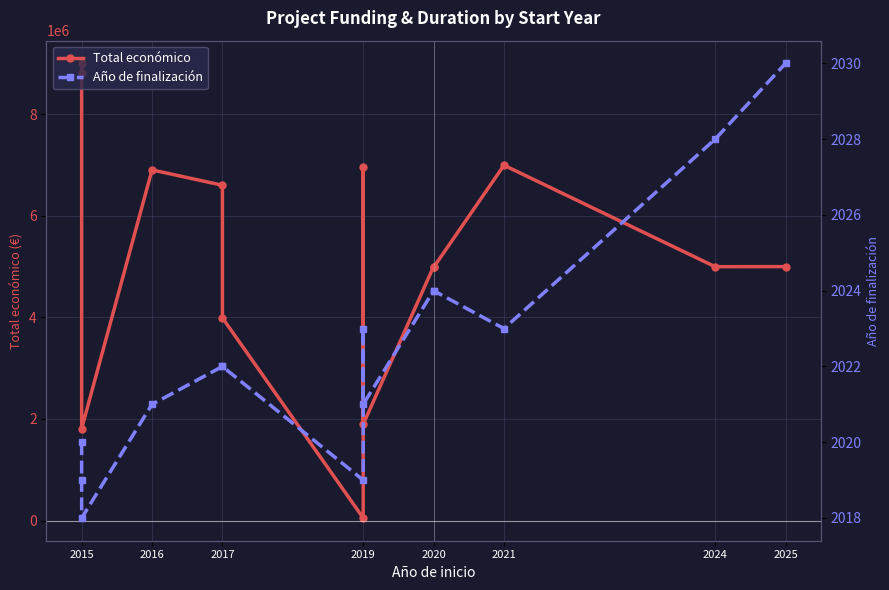

What is the sum of all Año de finalización values?

28314